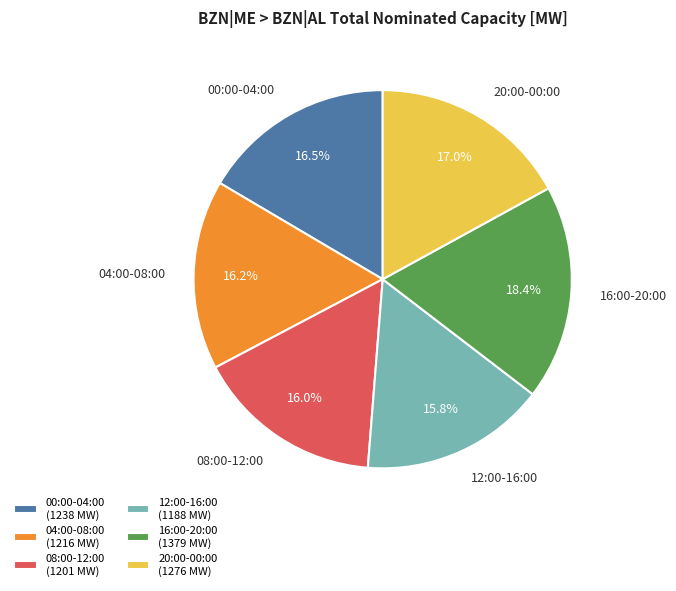

What is the largest slice in the pie chart?

16:00-20:00 (1379 MW)